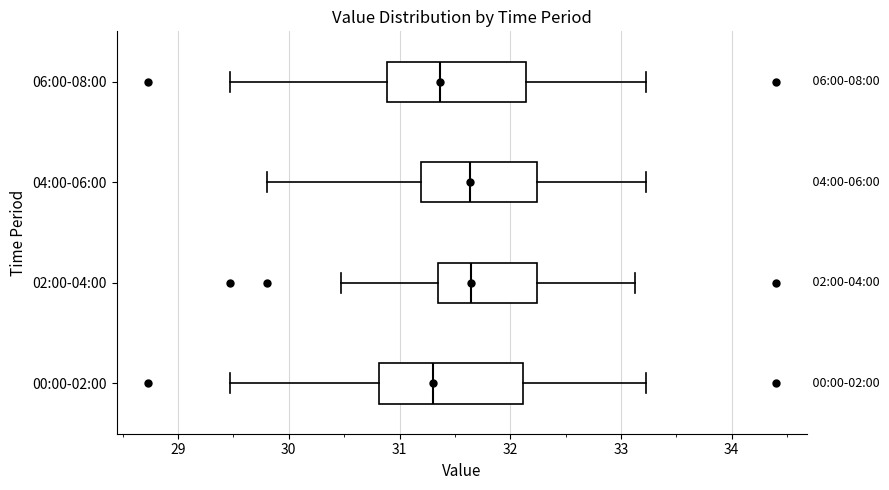

Reading bottom to top, transcribe this box plot: for each box, give where its median line is, the range the box spans, and where its two whiskers end, as read against the x-axis. The values are not printed on the chart, so give them approximately, as read against the axis.

00:00-02:00: median 31.3, box 30.8 to 32.1, whiskers 29.5 to 33.2
02:00-04:00: median 31.7, box 31.3 to 32.2, whiskers 30.5 to 33.1
04:00-06:00: median 31.6, box 31.2 to 32.2, whiskers 29.8 to 33.2
06:00-08:00: median 31.4, box 30.9 to 32.1, whiskers 29.5 to 33.2